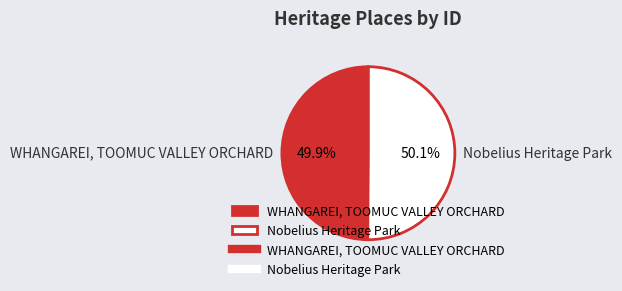

Approximately how many times larger is the value at Nobelius Heritage Park compared to WHANGAREI, TOOMUC VALLEY ORCHARD?

1.0